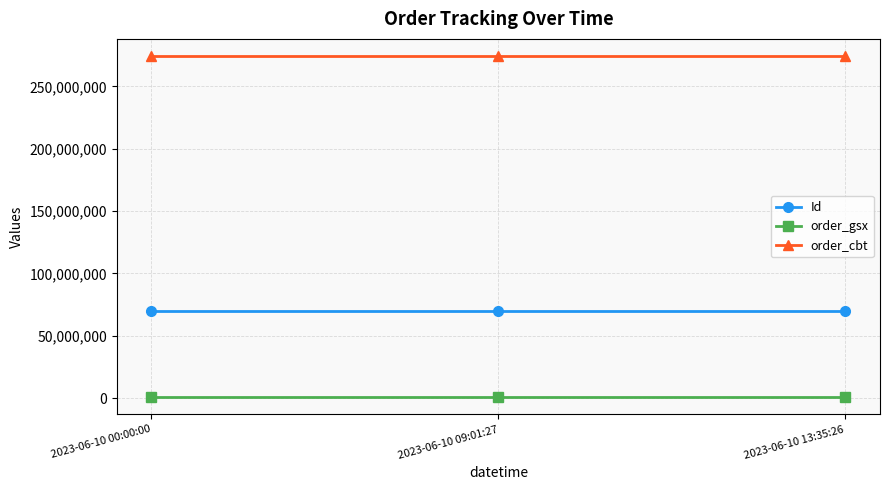

List the series in order of their overall mean, lowest first.

order_gsx, Id, order_cbt